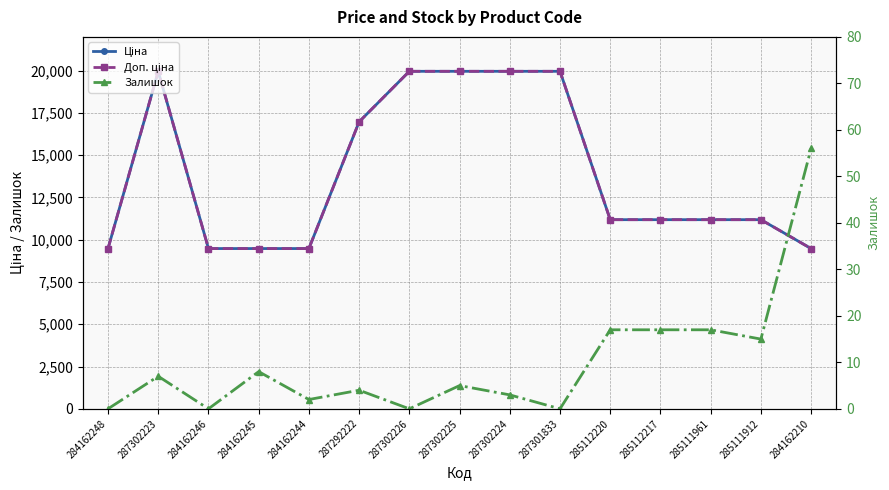

Reading right to left, list all the values displayed in this chart.

Ціна: 9480.1	11188.2	11188.2	11188.2	11188.2	19964.2	19964.2	19964.2	19964.2	16976.3	9480.1	9480.1	9480.1	19964.2	9480.1
Доп. ціна: 9480.1	11188.2	11188.2	11188.2	11188.2	19964.2	19964.2	19964.2	19964.2	16976.3	9480.1	9480.1	9480.1	19964.2	9480.1
Залишок: 56.0	15.0	17.0	17.0	17.0	0.0	3.0	5.0	0.0	4.0	2.0	8.0	0.0	7.0	0.0